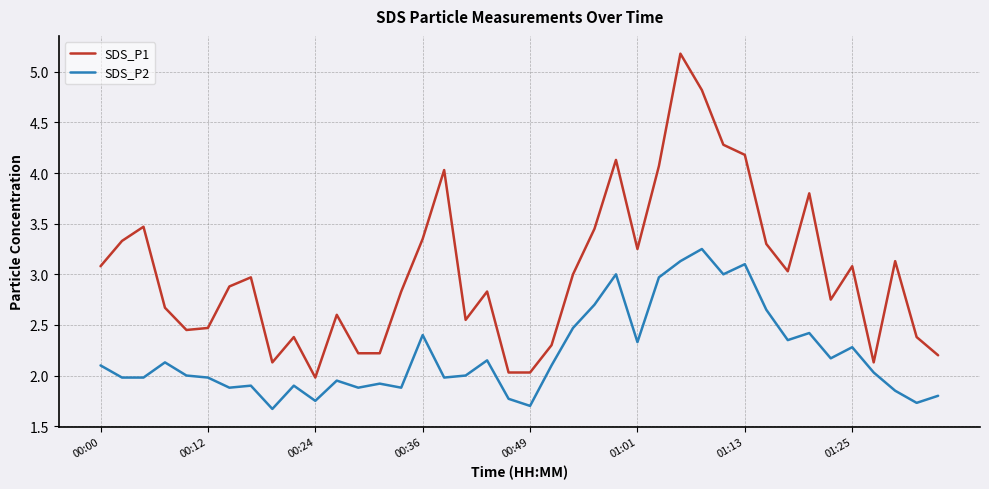

Is this an area chart (filled region under the line)?

No